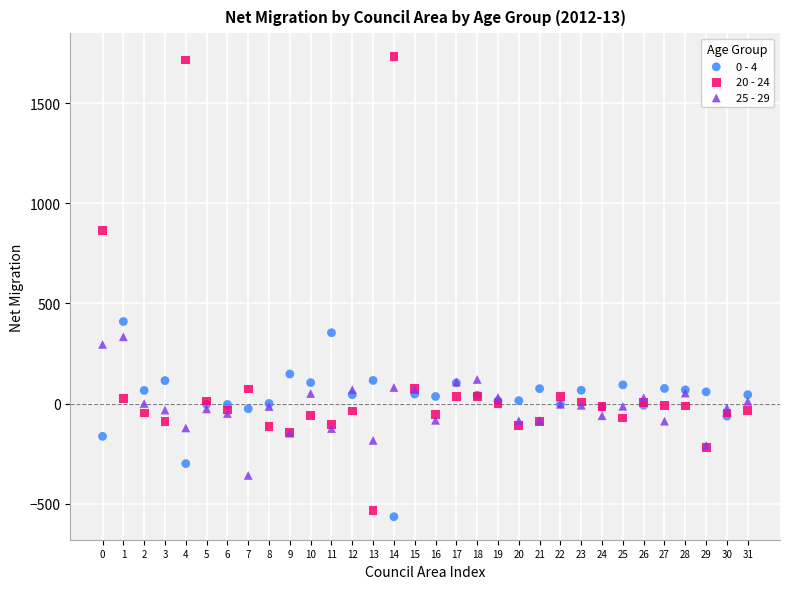

Across all series, what Y value is closest to 585?

410